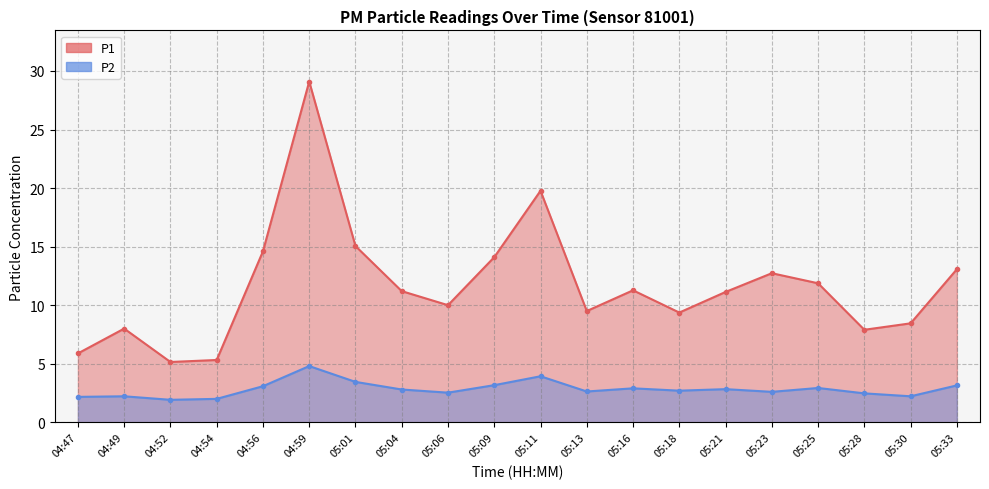

What is the sum of the P2 values at 05:09 and 04:49?

5.4